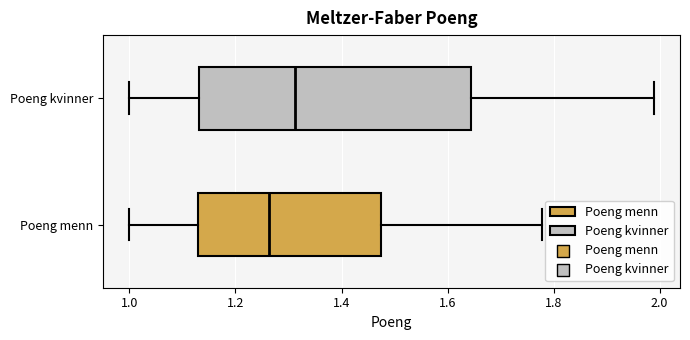

Comparing the boxes themselves (not the whiskers), which one is the widest?

Poeng kvinner